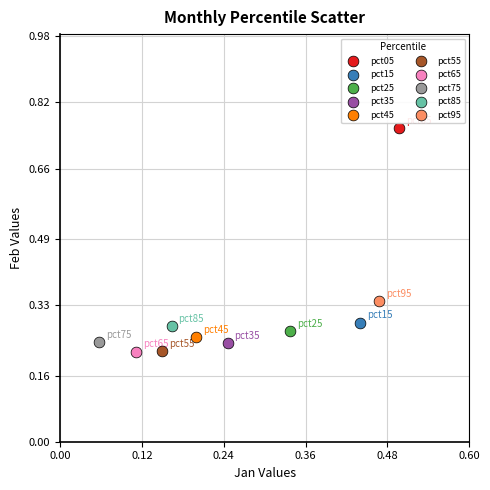

What are all the series names shown in the legend?

pct05, pct15, pct25, pct35, pct45, pct55, pct65, pct75, pct85, pct95